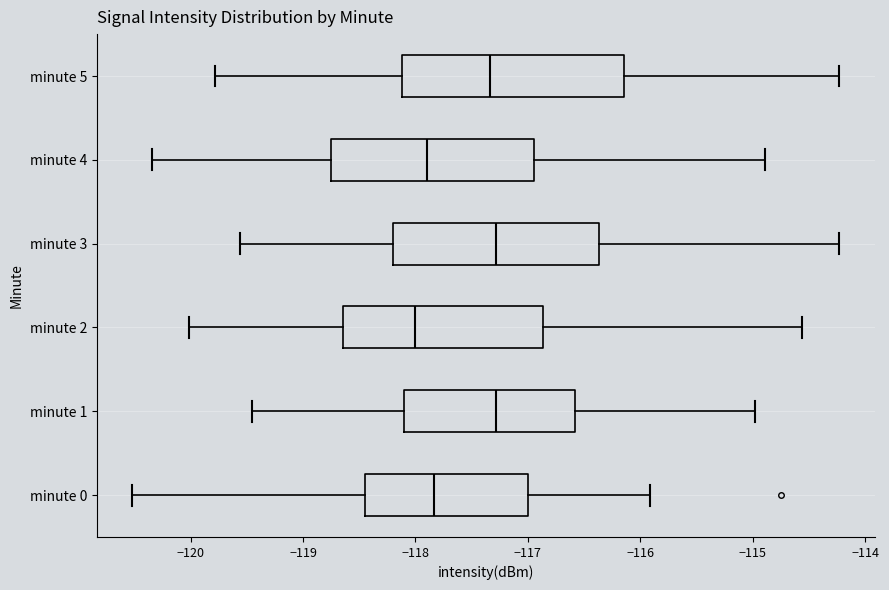

Reading bottom to top, transcribe this box plot: for each box, give where its median line is, the range the box spans, and where its two whiskers end, as read against the x-axis. The values are not printed on the chart, so give them approximately, as read against the axis.

minute 0: median -117.8, box -118.4 to -117.0, whiskers -120.5 to -115.9
minute 1: median -117.3, box -118.1 to -116.6, whiskers -119.4 to -115.0
minute 2: median -118.0, box -118.6 to -116.9, whiskers -120.0 to -114.6
minute 3: median -117.3, box -118.2 to -116.4, whiskers -119.6 to -114.2
minute 4: median -117.9, box -118.8 to -116.9, whiskers -120.3 to -114.9
minute 5: median -117.3, box -118.1 to -116.1, whiskers -119.8 to -114.2